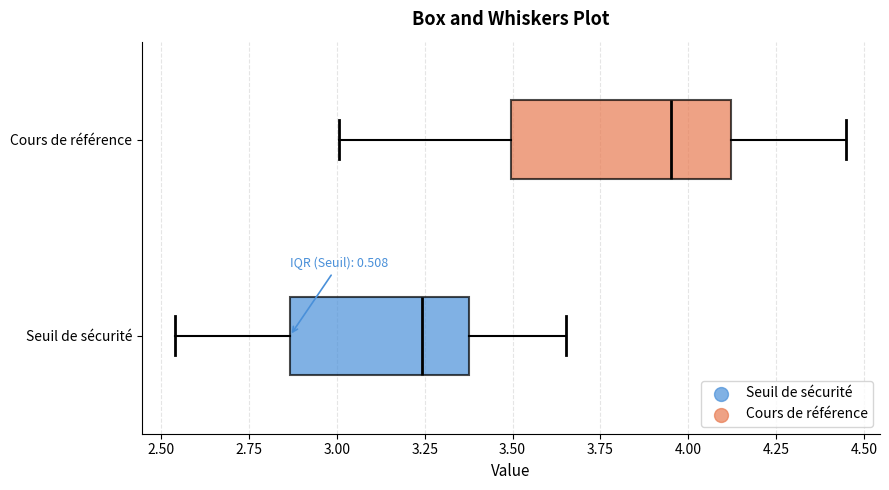

Which box has the furthest to the right median line?

Cours de référence